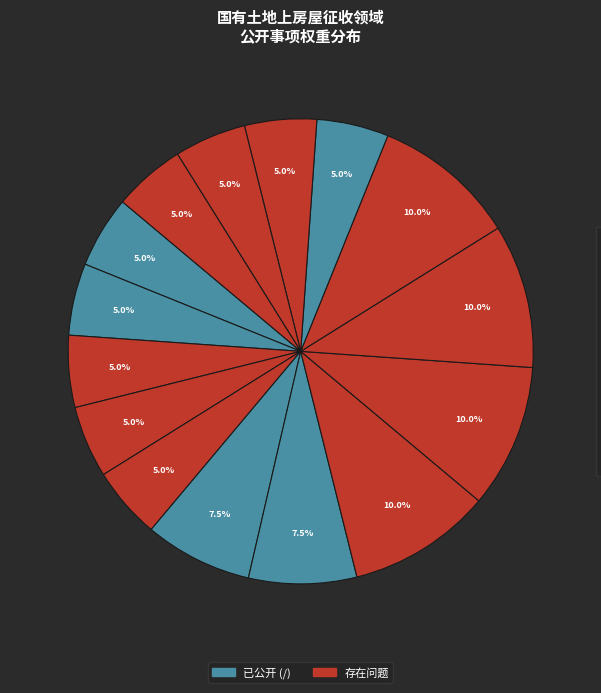

How many slices are in this pie chart?

15